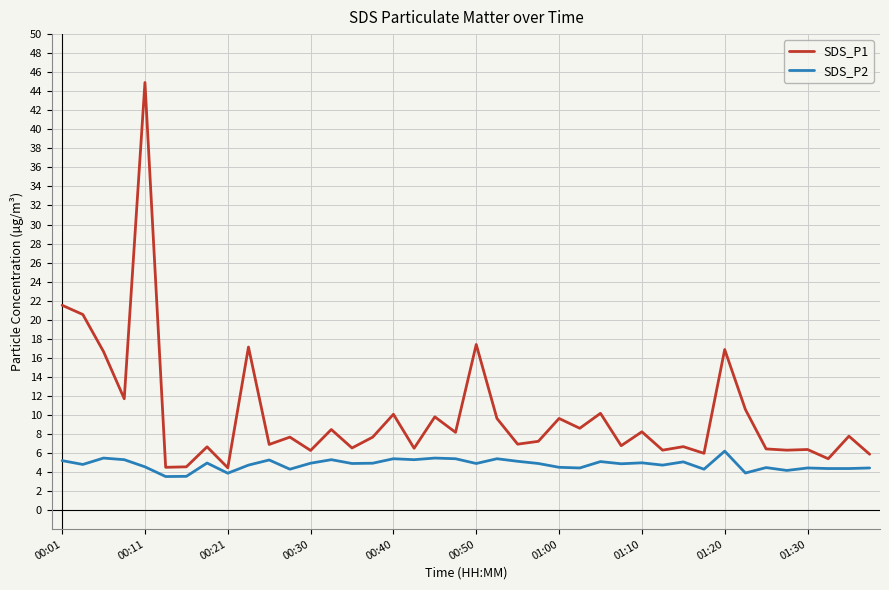

What is the highest value of the SDS_P2 series?

6.2